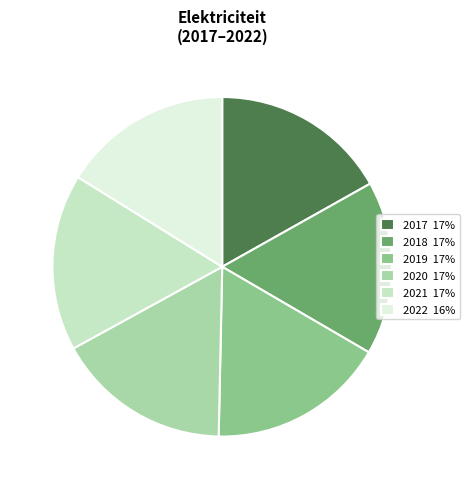

Is 2022 the majority of the pie?

No